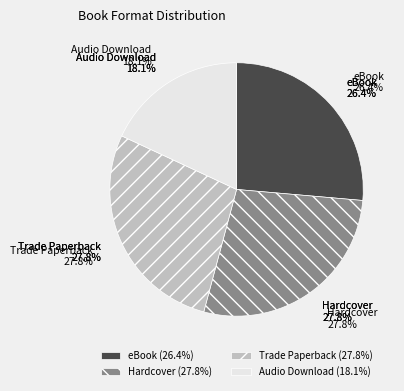

Count the number of slices in the pie.

4